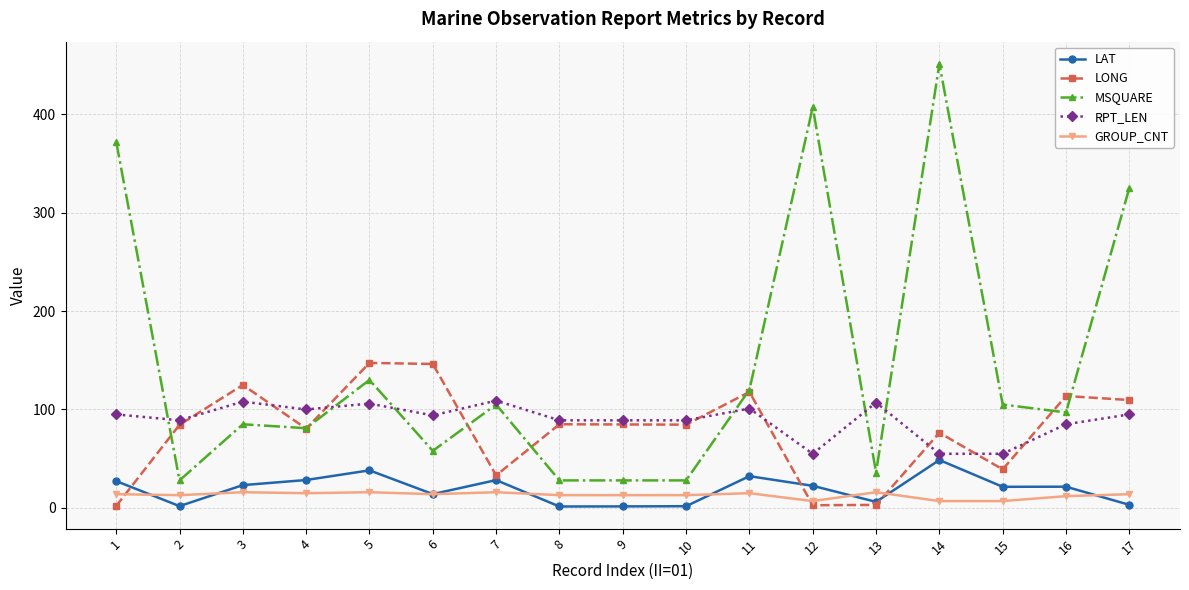

What is the highest value of the MSQUARE series?

451.0